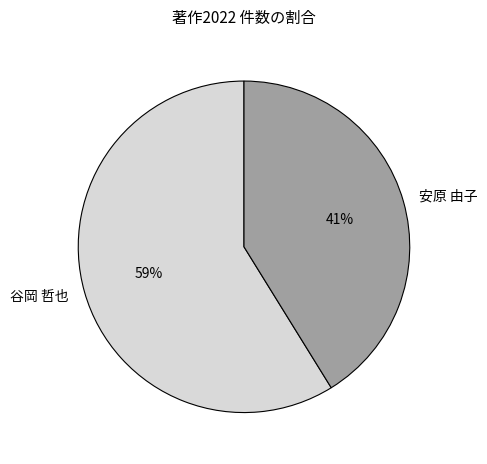

To the nearest percent, what portion does 谷岡 哲也 represent?

59%